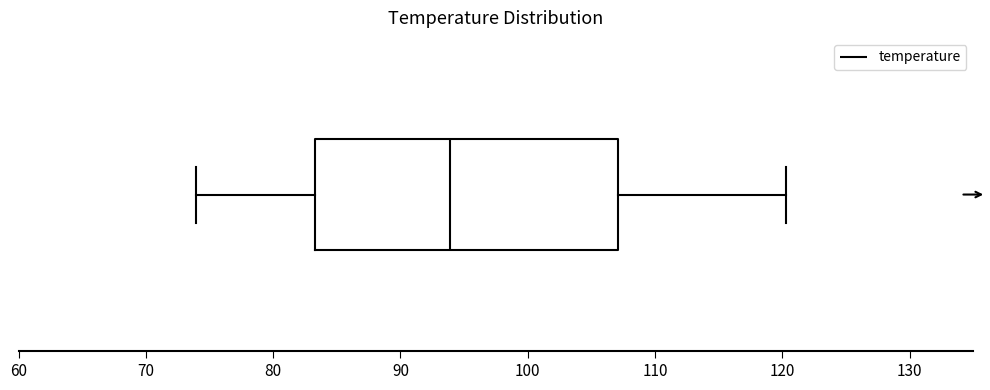

Read this box plot against the x-axis: the position of the median line, the range covered by the box, and the ends of both whiskers. The values are not printed on the chart, so give them approximately, as read against the axis.

median 94, box 83 to 107, whiskers 74 to 120